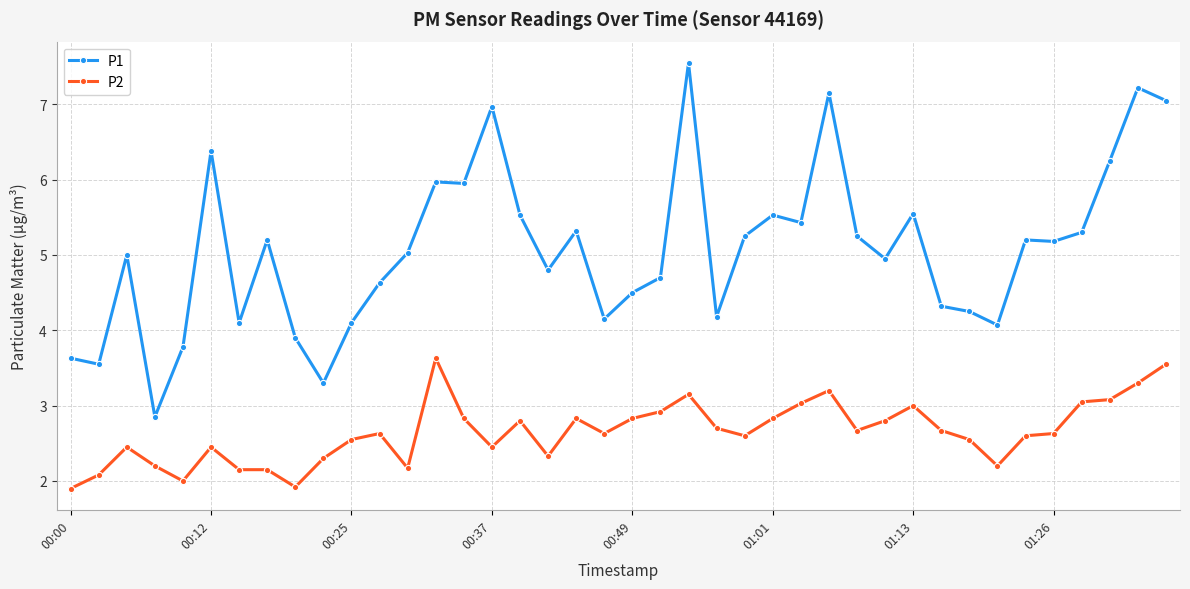

List the series in order of their overall mean, highest first.

P1, P2